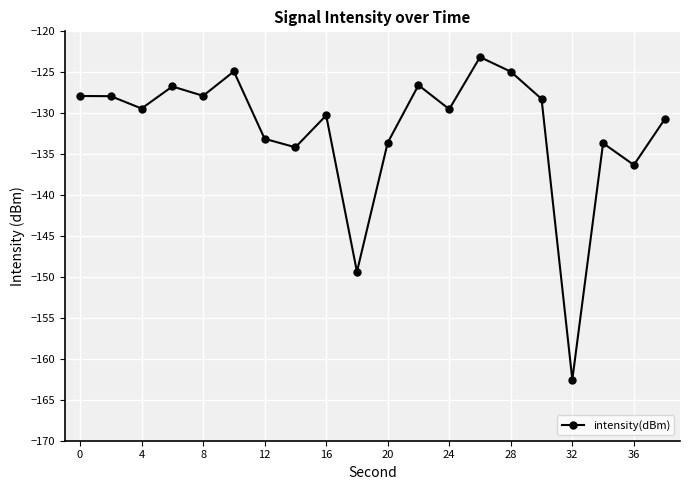

What is the sum of all values?

-2640.9